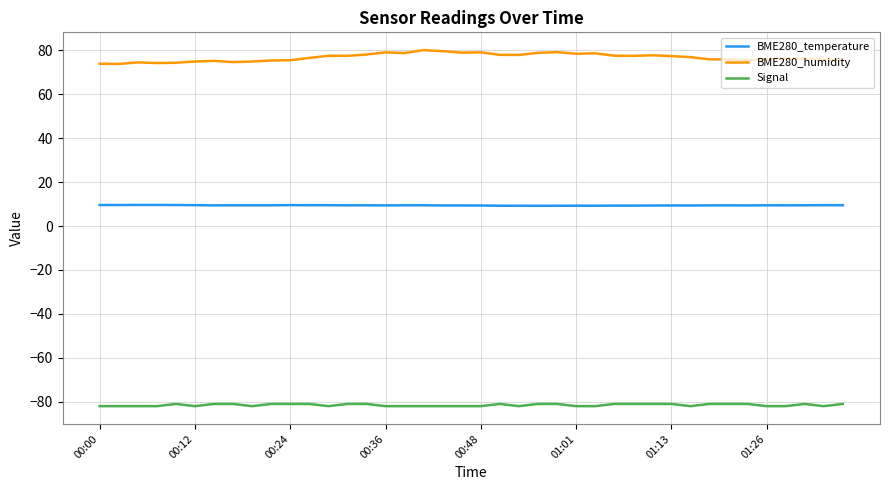

What is the maximum value for BME280_temperature?

9.6